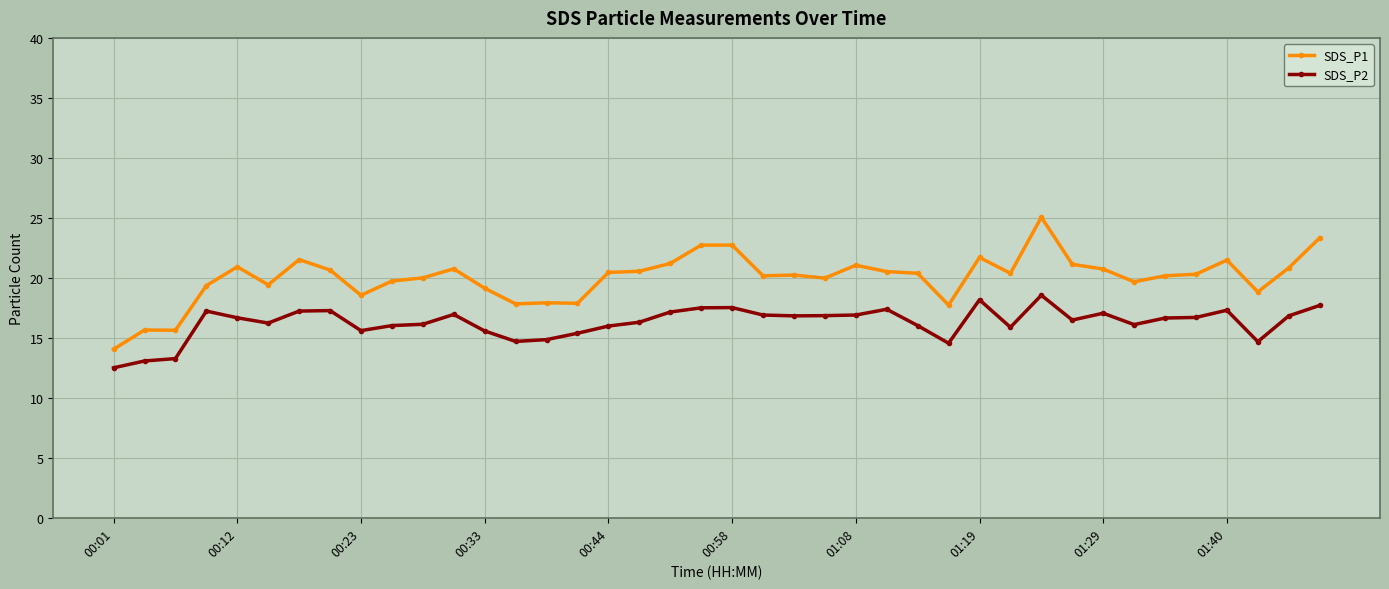

What is the value of the SDS_P2 point at the 16th from the left?

15.4